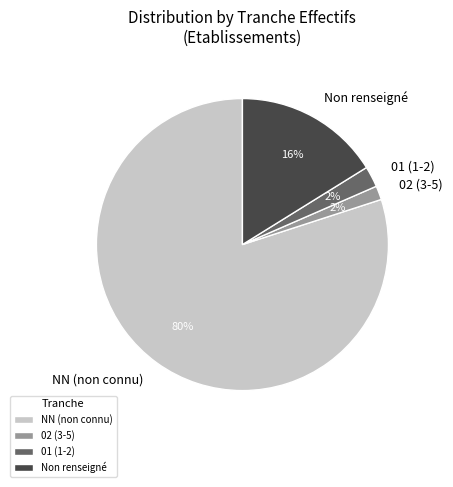

To the nearest percent, what is the combined percentage of Non renseigné and 01 (1-2)?

18%